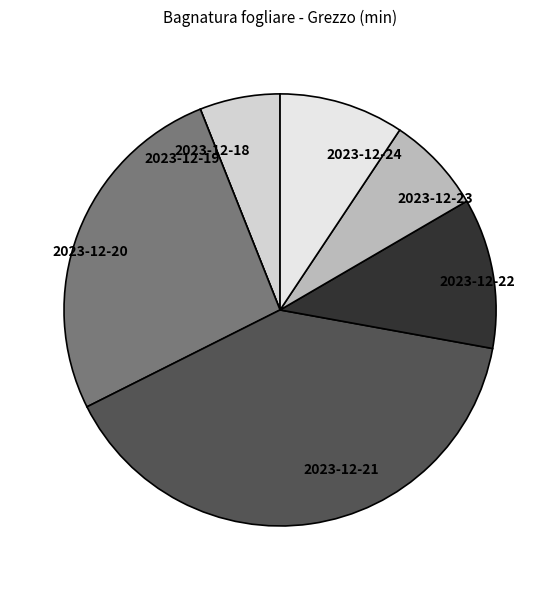

Which slice is the largest?

2023-12-21